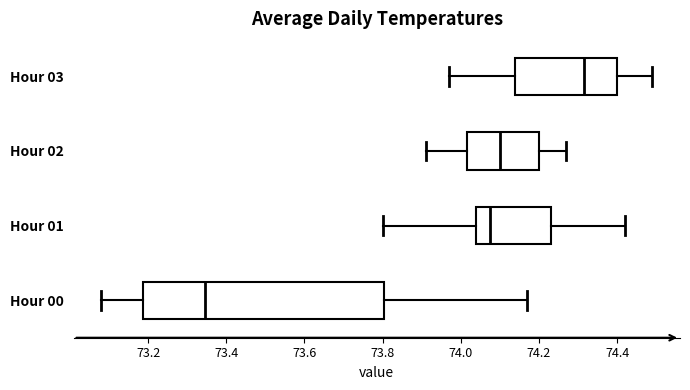

Where does the right whisker of the box for Hour 00 end on the x-axis? The values are not printed on the chart, so give them approximately, as read against the axis.

74.18